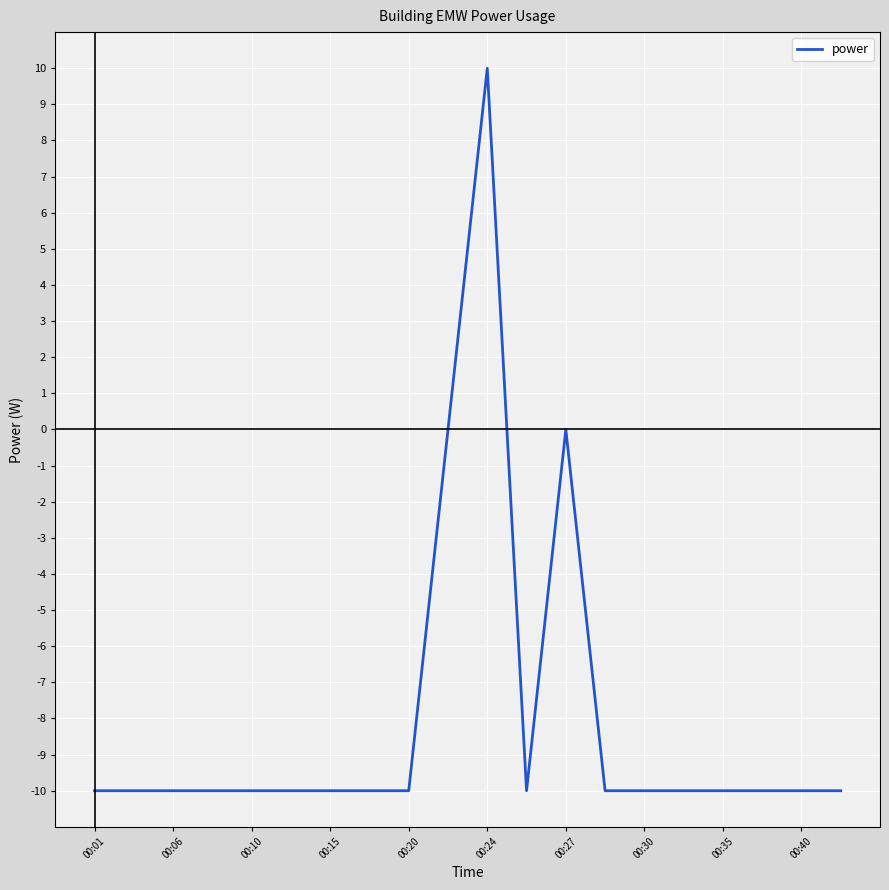

Does the chart have visible grid lines?

Yes